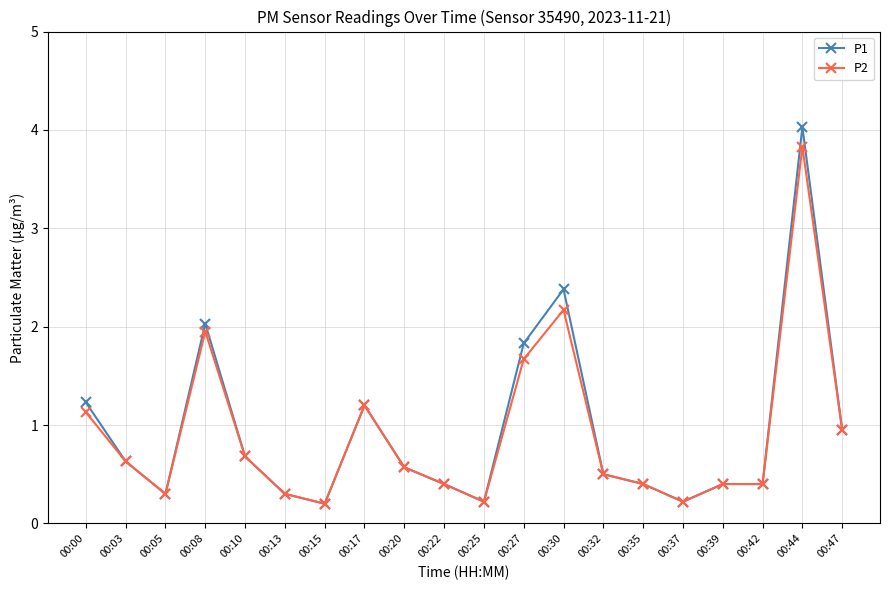

Which series has the largest range (max minus min)?

P1